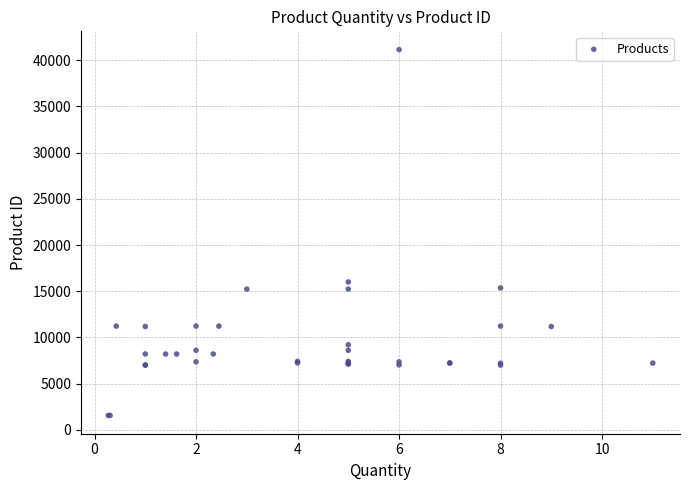

What Y value in the scatter plot is closest to 21352?

16002